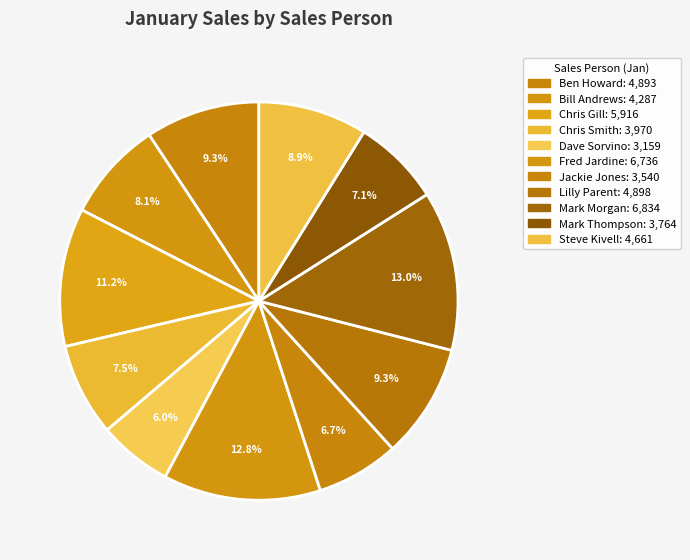

Which slice is the largest?

Mark Morgan